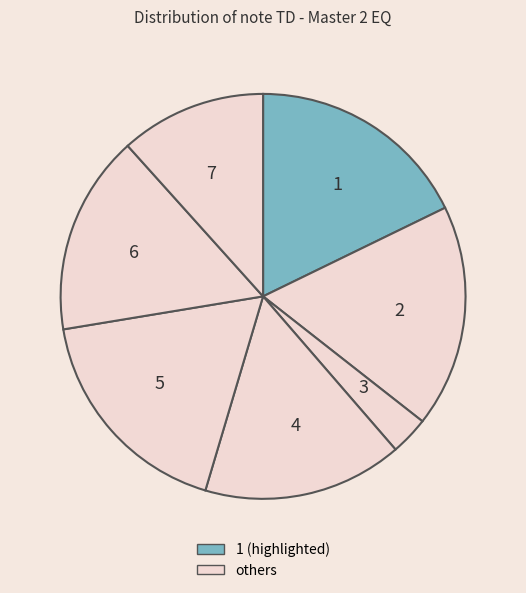

How many segments does this pie chart have?

7